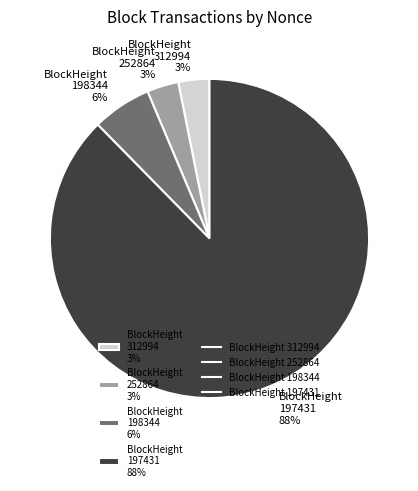

Does BlockHeight 252864 3% represent more than half of the total?

No